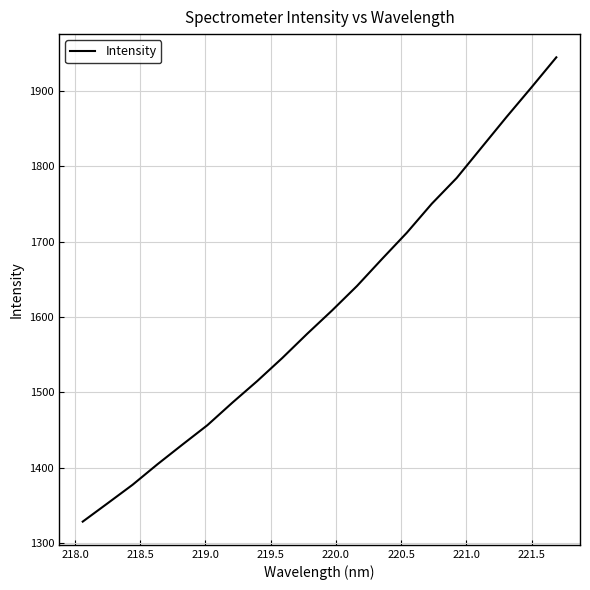

What is the difference between the maximum and minimum values?

616.5